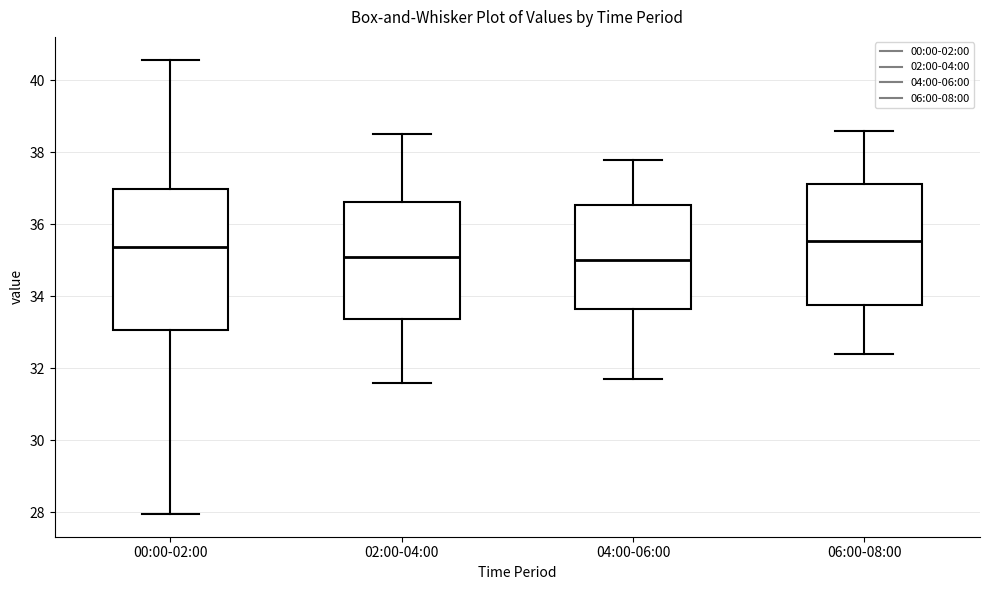

Reading left to right, read every box against the y-axis: the position of its median line, the range the box covers, and the ends of its whiskers. The values are not printed on the chart, so give them approximately, as read against the axis.

00:00-02:00: median 35.4, box 33.0 to 37.0, whiskers 28.0 to 40.6
02:00-04:00: median 35.2, box 33.4 to 36.6, whiskers 31.6 to 38.6
04:00-06:00: median 35.0, box 33.6 to 36.6, whiskers 31.8 to 37.8
06:00-08:00: median 35.6, box 33.8 to 37.2, whiskers 32.4 to 38.6